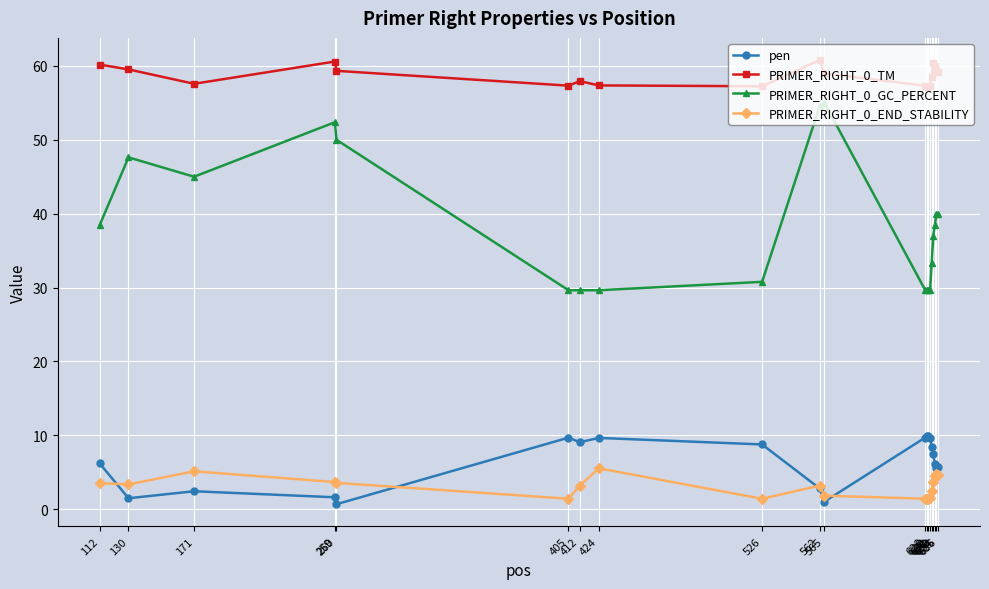

What are all the series names shown in the legend?

pen, PRIMER_RIGHT_0_TM, PRIMER_RIGHT_0_GC_PERCENT, PRIMER_RIGHT_0_END_STABILITY